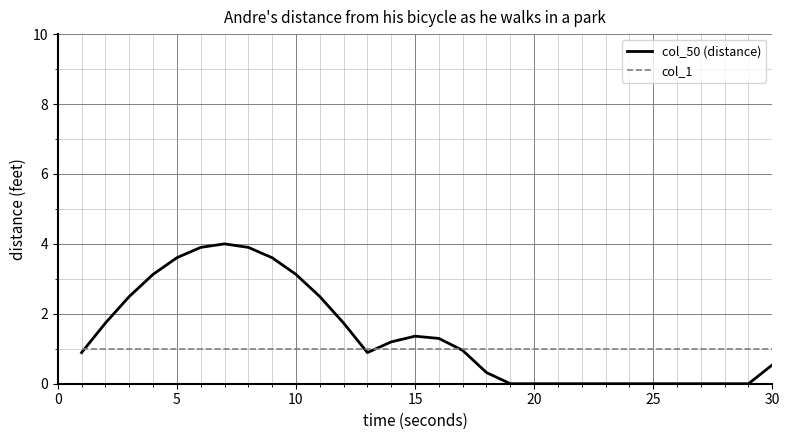

What is the lowest value of the col_1 series?

1.0